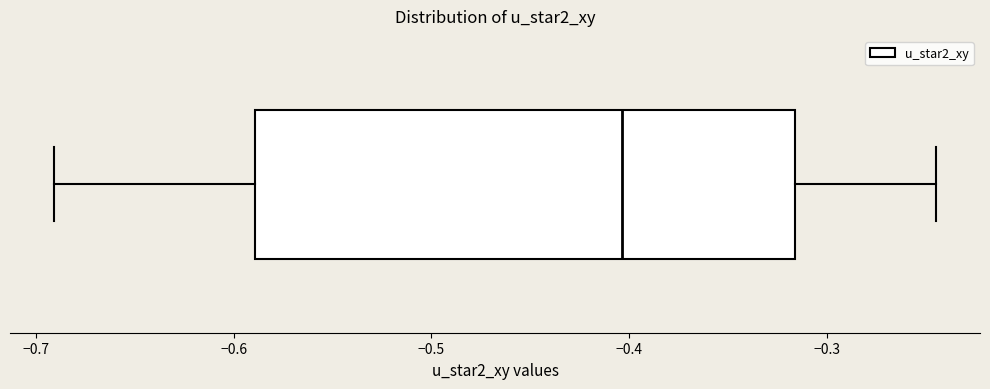

Transcribe this box plot: give where the median line is, the range the box spans, and where the two whiskers end, as read against the x-axis. The values are not printed on the chart, so give them approximately, as read against the axis.

median -0.40, box -0.59 to -0.32, whiskers -0.69 to -0.25